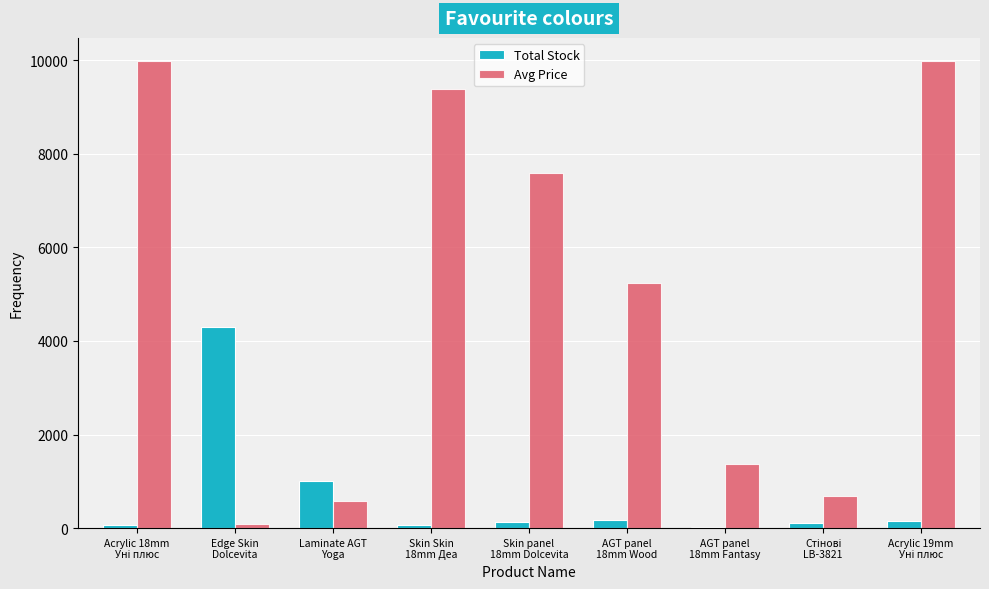

Which series has the largest total across all categories?

Avg Price